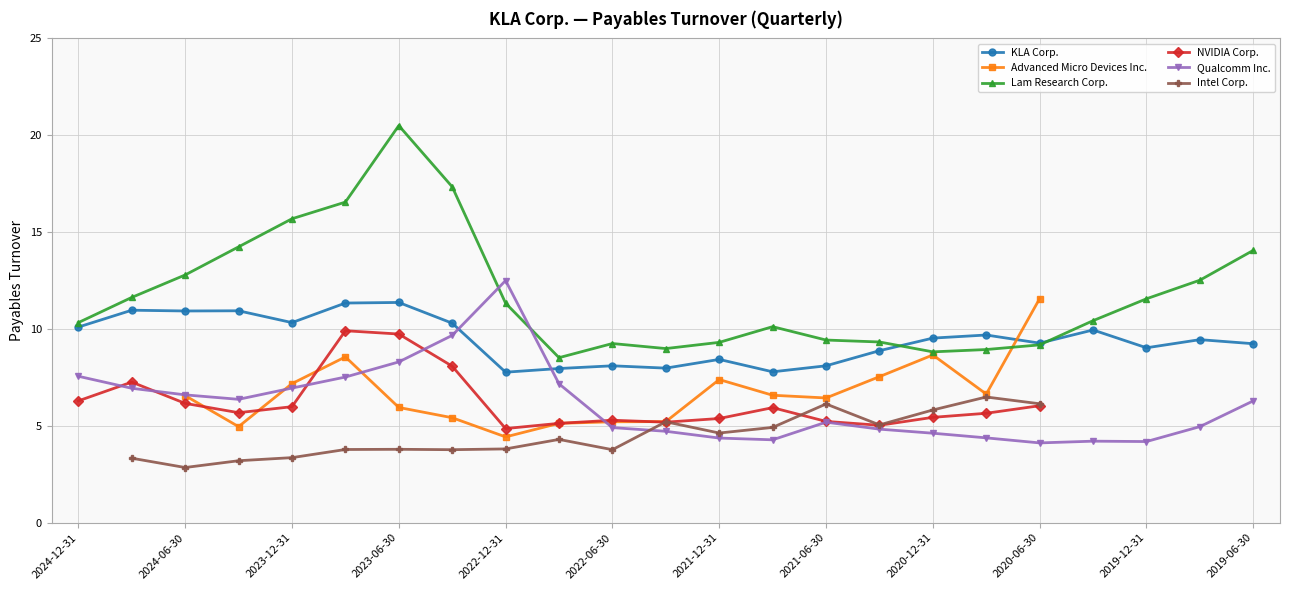

Does the chart have visible grid lines?

Yes